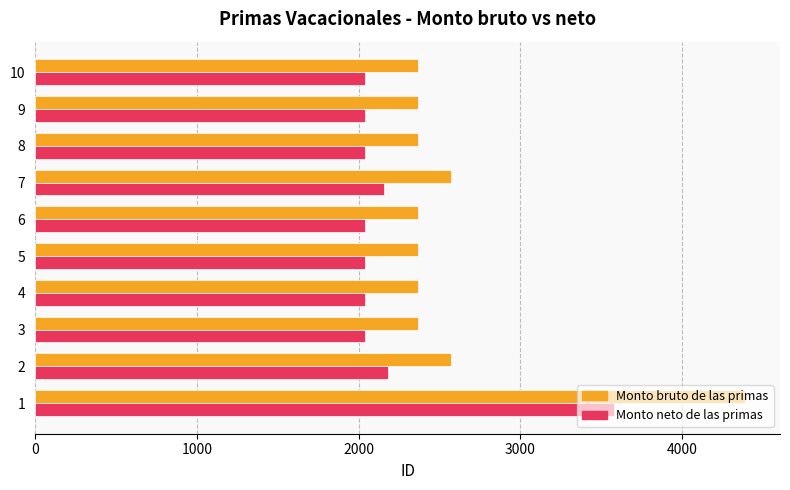

Which series has the largest range (max minus min)?

Monto bruto de las primas